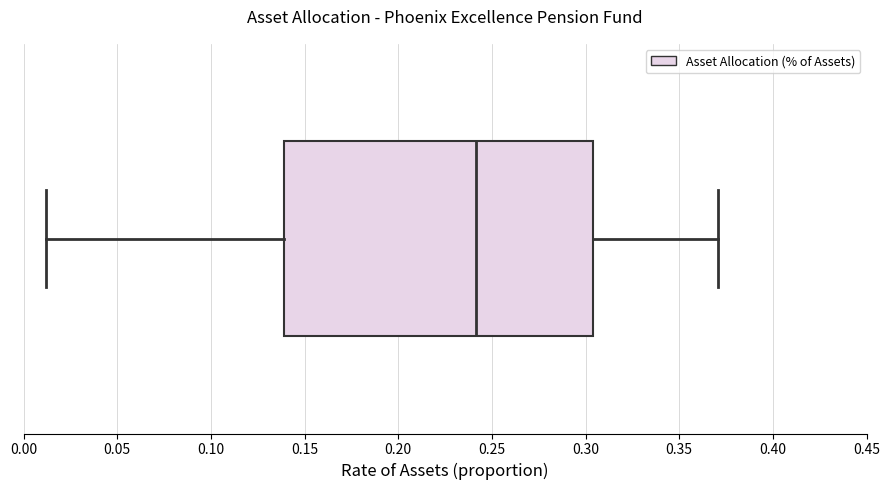

Where does the left whisker of the box end on the x-axis? The values are not printed on the chart, so give them approximately, as read against the axis.

0.010